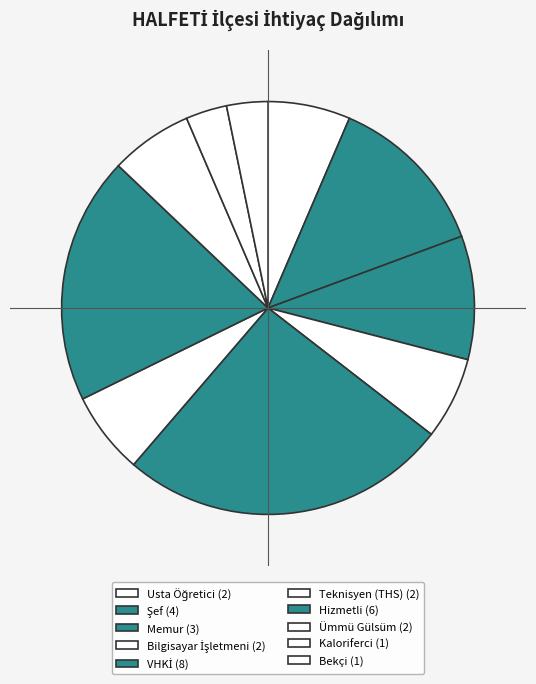

How many slices are in this pie chart?

10